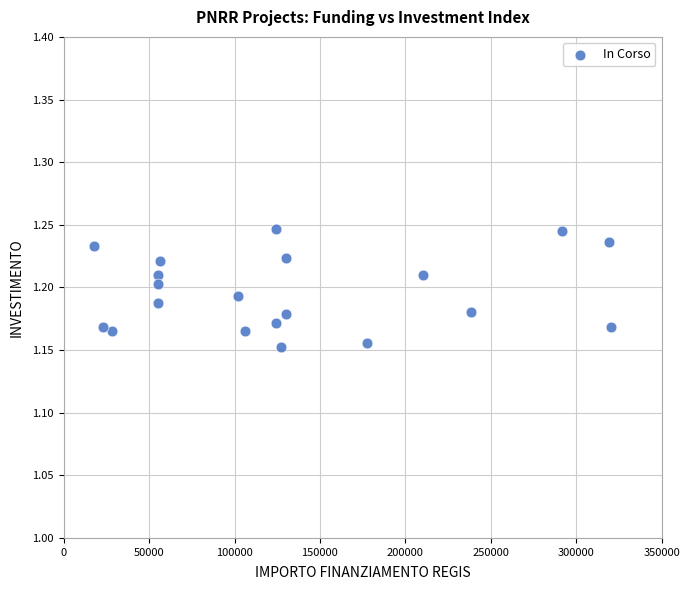

What is the range of X values (max minus min)?

302745.6